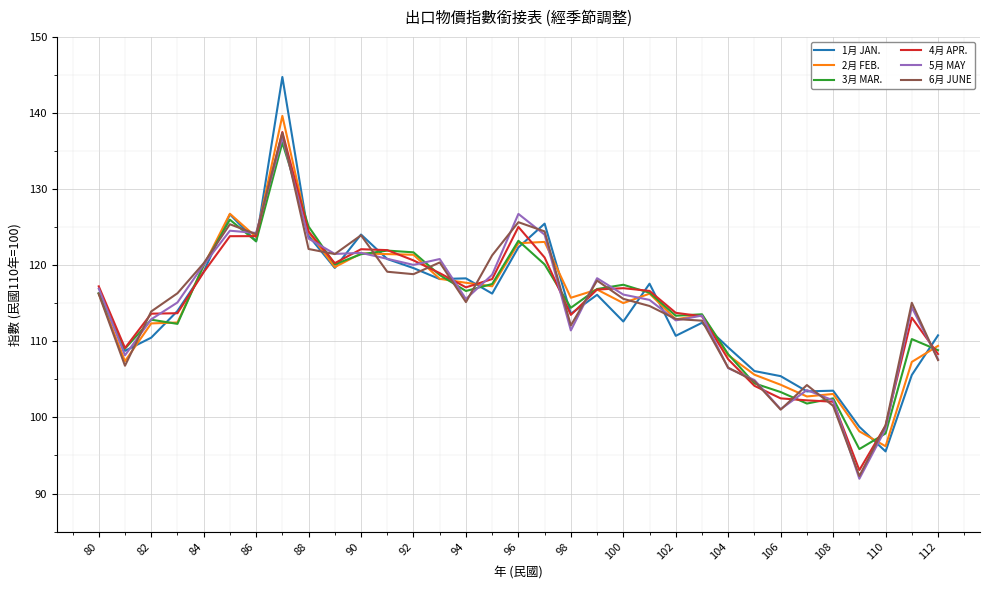

What is the maximum value for 3月 MAR.?

136.1